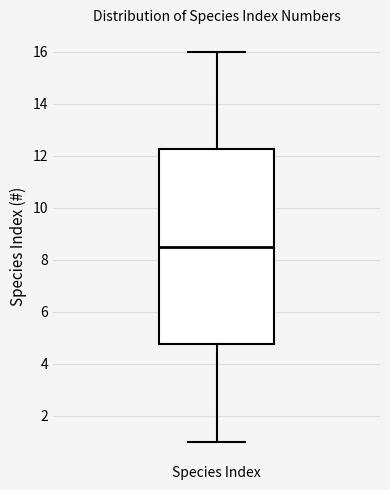

Transcribe this box plot: give where the median line is, the range the box spans, and where the two whiskers end, as read against the y-axis. The values are not printed on the chart, so give them approximately, as read against the axis.

median 8.6, box 4.8 to 12.2, whiskers 1.0 to 16.0